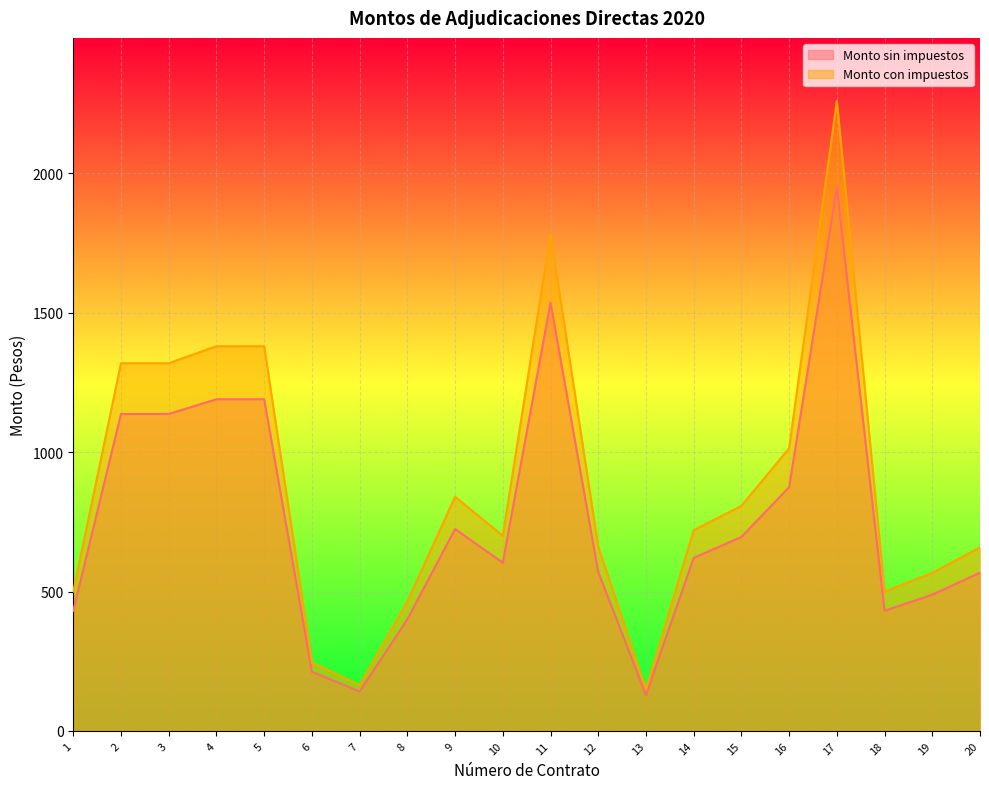

Which category has the lowest value across all series?

13